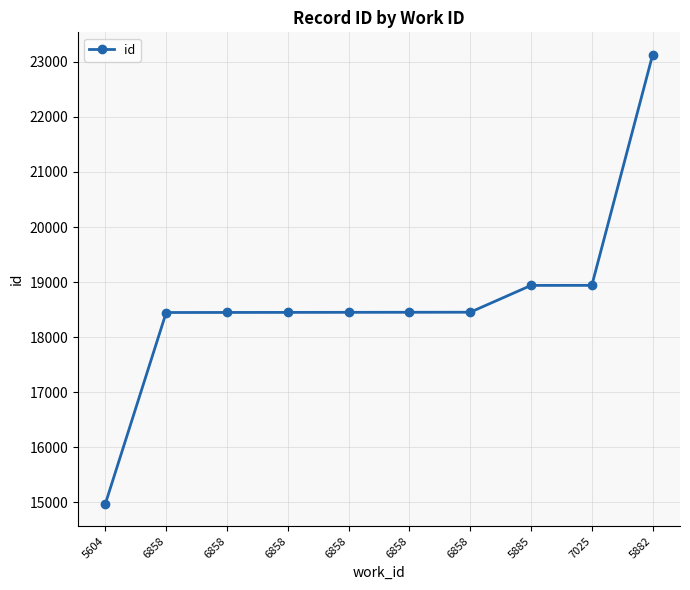

How many lines are shown in the chart?

1